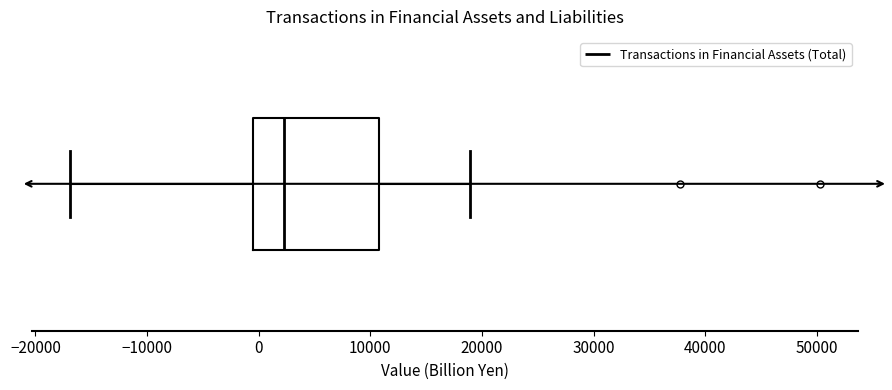

Read this box plot against the x-axis: the position of the median line, the range covered by the box, and the ends of both whiskers. The values are not printed on the chart, so give them approximately, as read against the axis.

median 2000, box 0 to 11000, whiskers -17000 to 19000